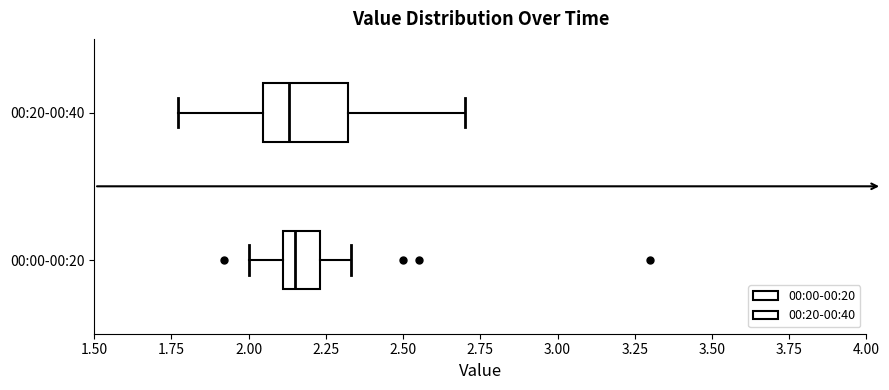

Reading bottom to top, transcribe this box plot: for each box, give where its median line is, the range the box spans, and where its two whiskers end, as read against the x-axis. The values are not printed on the chart, so give them approximately, as read against the axis.

00:00-00:20: median 2.15, box 2.10 to 2.25, whiskers 2.00 to 2.35
00:20-00:40: median 2.15, box 2.05 to 2.30, whiskers 1.75 to 2.70